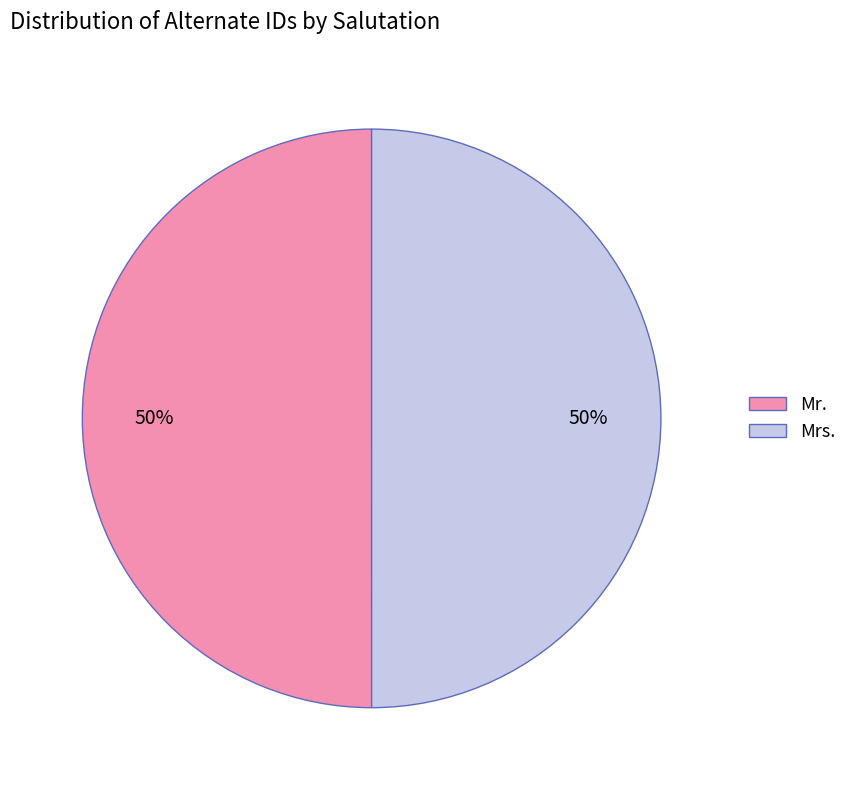

How many segments does this pie chart have?

2